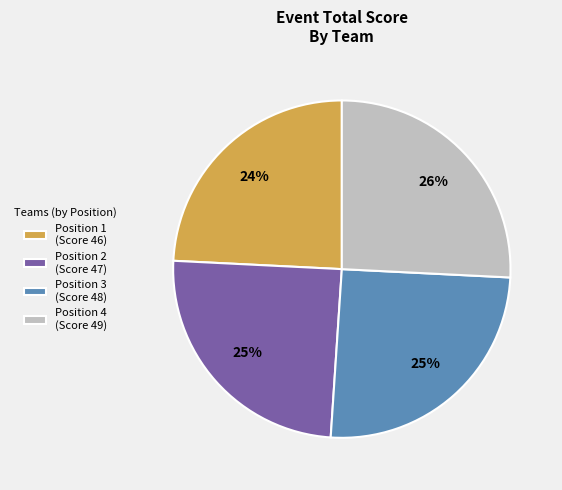

Between Position 3 (Score 48) and Position 4 (Score 49), which is larger?

Position 4 (Score 49)